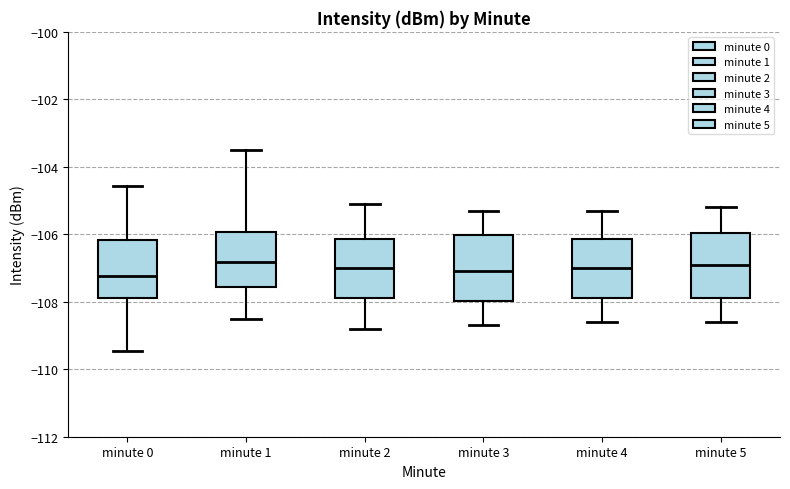

Reading left to right, read every box against the y-axis: the position of its median line, the range the box covers, and the ends of its whiskers. The values are not printed on the chart, so give them approximately, as read against the axis.

minute 0: median -107.2, box -108.0 to -106.2, whiskers -109.4 to -104.6
minute 1: median -106.8, box -107.6 to -106.0, whiskers -108.4 to -103.4
minute 2: median -107.0, box -107.8 to -106.2, whiskers -108.8 to -105.0
minute 3: median -107.0, box -108.0 to -106.0, whiskers -108.6 to -105.2
minute 4: median -107.0, box -107.8 to -106.2, whiskers -108.6 to -105.2
minute 5: median -106.8, box -107.8 to -106.0, whiskers -108.6 to -105.2